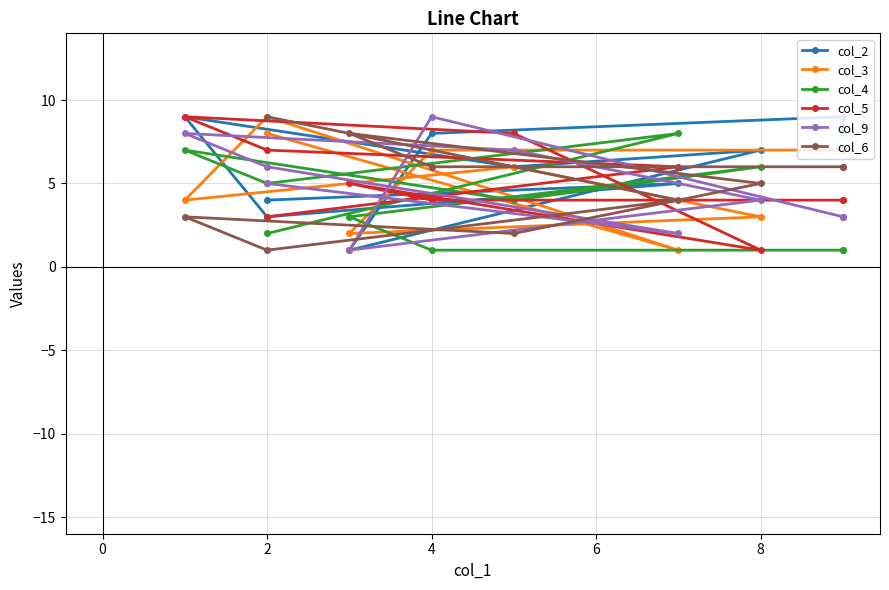

How many categories are shown in the chart?

10